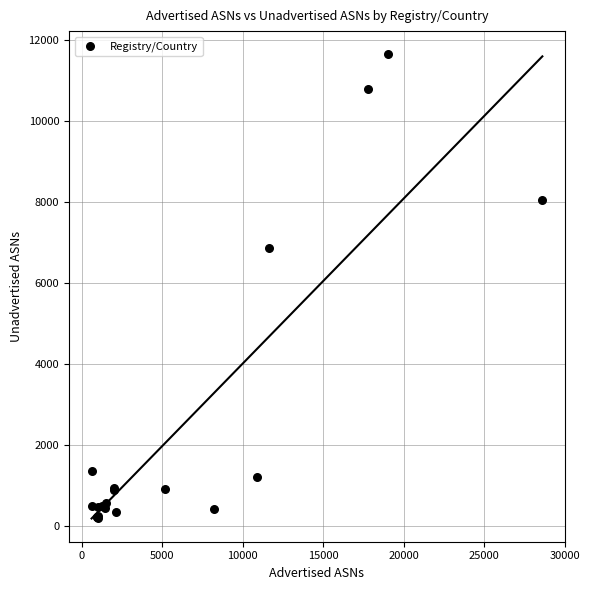

What Y value in the scatter plot is closest to 5912?

6853